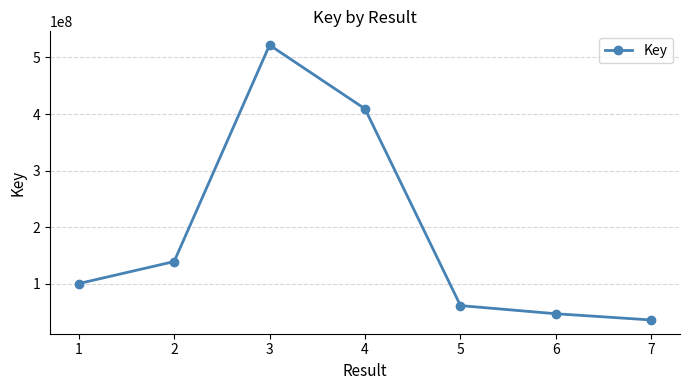

How many data points are less than 100286544?

3